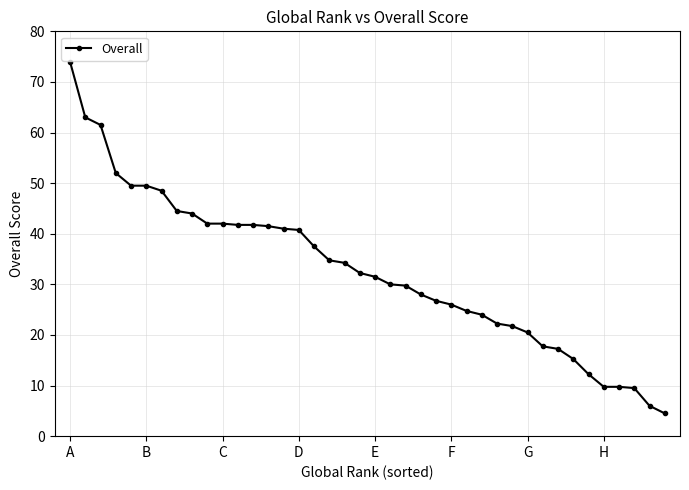

What is the difference between the maximum and minimum values?

69.5